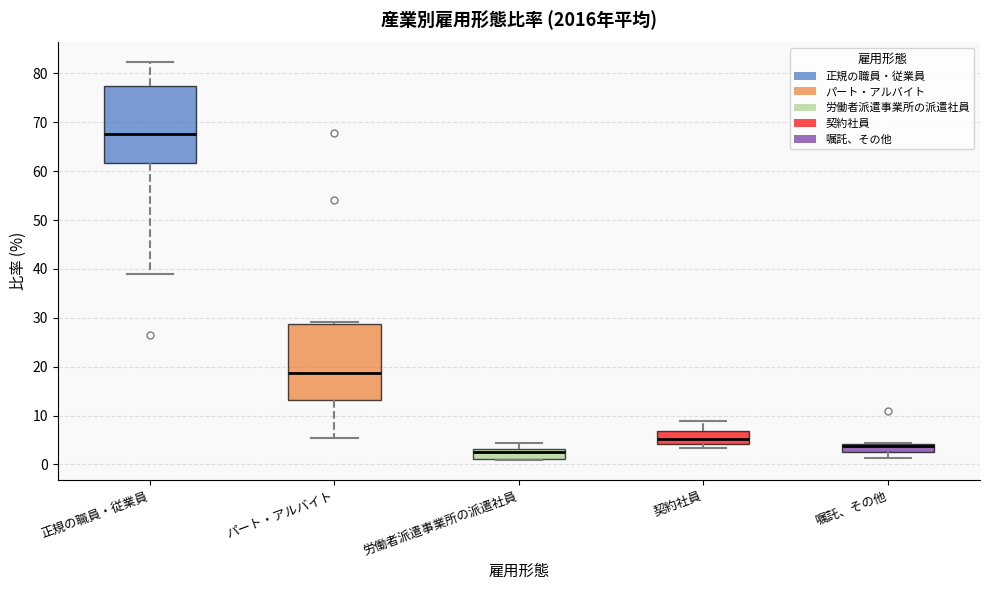

Which box has the highest median line?

正規の職員・従業員